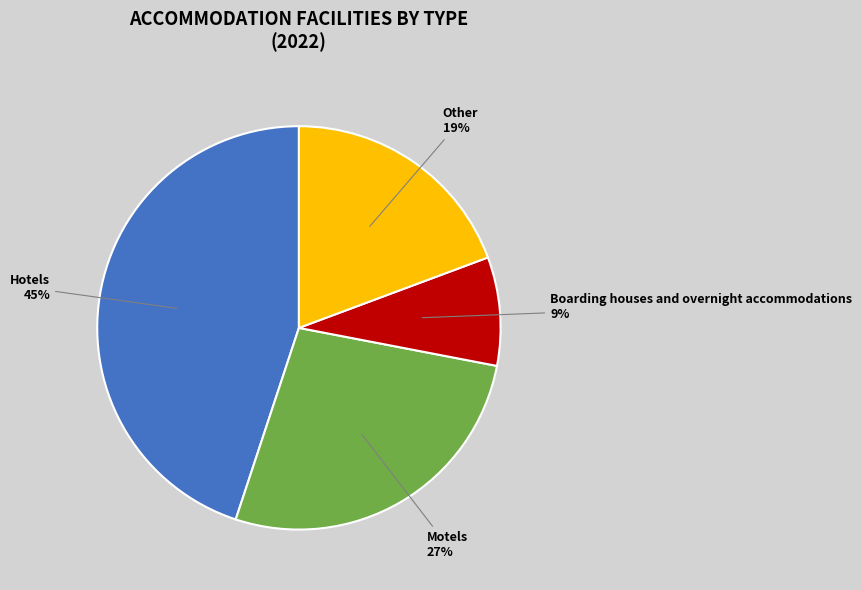

Which category has the biggest portion of the pie?

Hotels